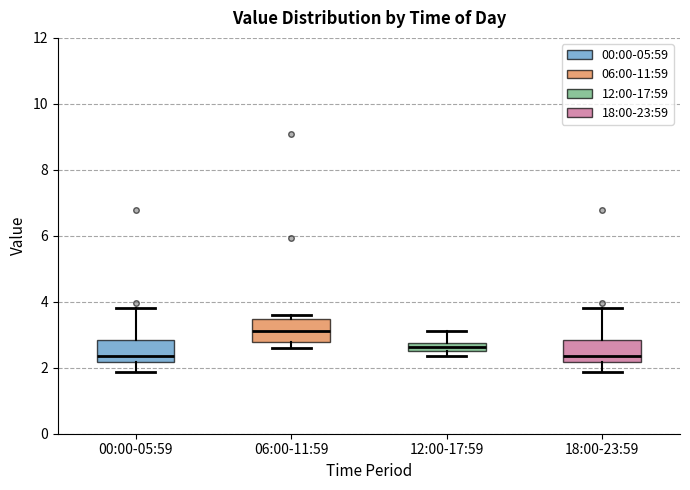

Where does the upper whisker of the box for 00:00-05:59 end on the y-axis? The values are not printed on the chart, so give them approximately, as read against the axis.

3.8